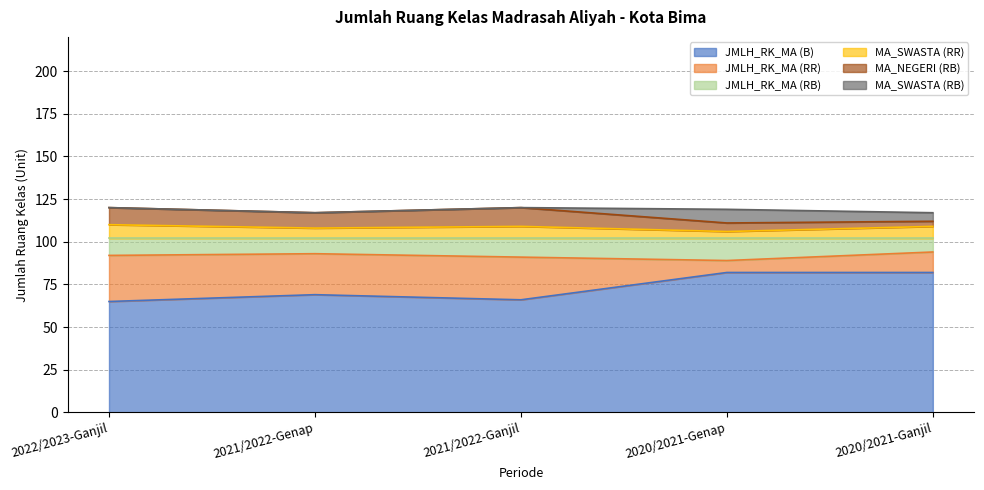

What is the total value across all series at 2021/2022-Ganjil?

120